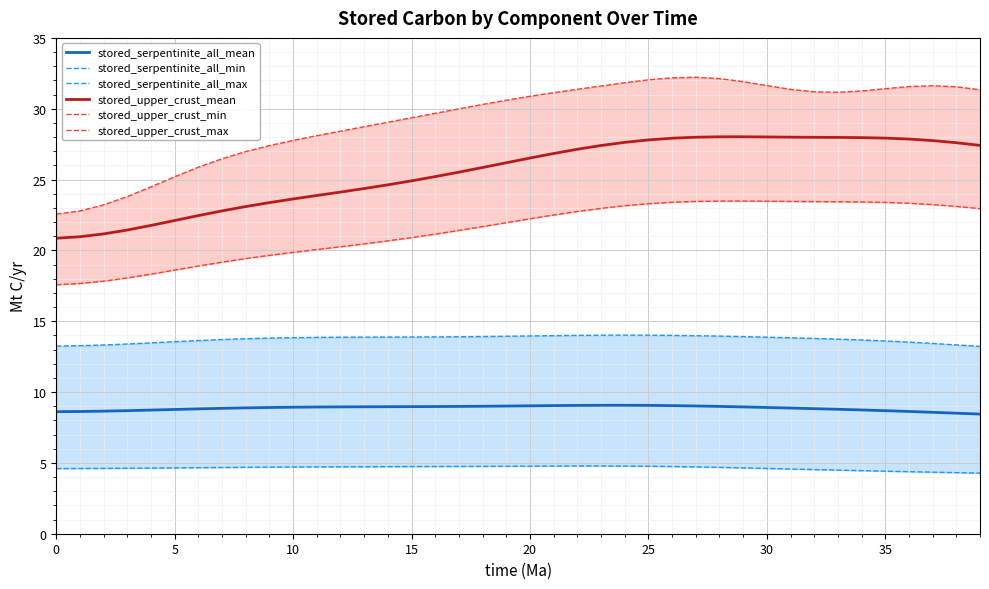

True or false: stored_upper_crust_mean and stored_serpentinite_all_mean intersect in this chart.

False